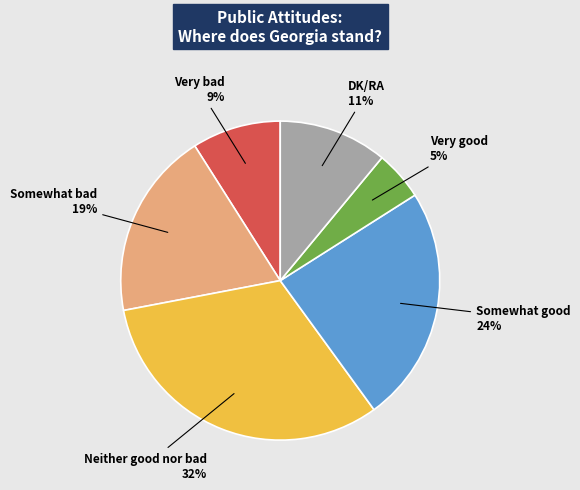

To the nearest percent, what is the average slice percentage?

17%